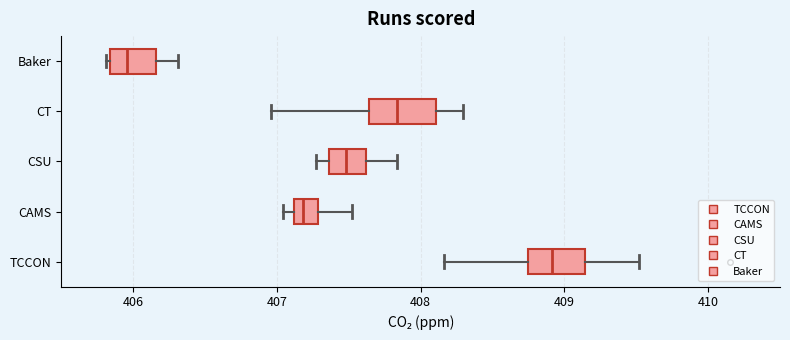

Reading bottom to top, read every box against the x-axis: the position of its median line, the range the box covers, and the ends of its whiskers. The values are not printed on the chart, so give them approximately, as read against the axis.

TCCON: median 408.9, box 408.7 to 409.1, whiskers 408.2 to 409.5
CAMS: median 407.2, box 407.1 to 407.3, whiskers 407.0 to 407.5
CSU: median 407.5, box 407.4 to 407.6, whiskers 407.3 to 407.8
CT: median 407.8, box 407.6 to 408.1, whiskers 407.0 to 408.3
Baker: median 406.0, box 405.8 to 406.2, whiskers 405.8 to 406.3